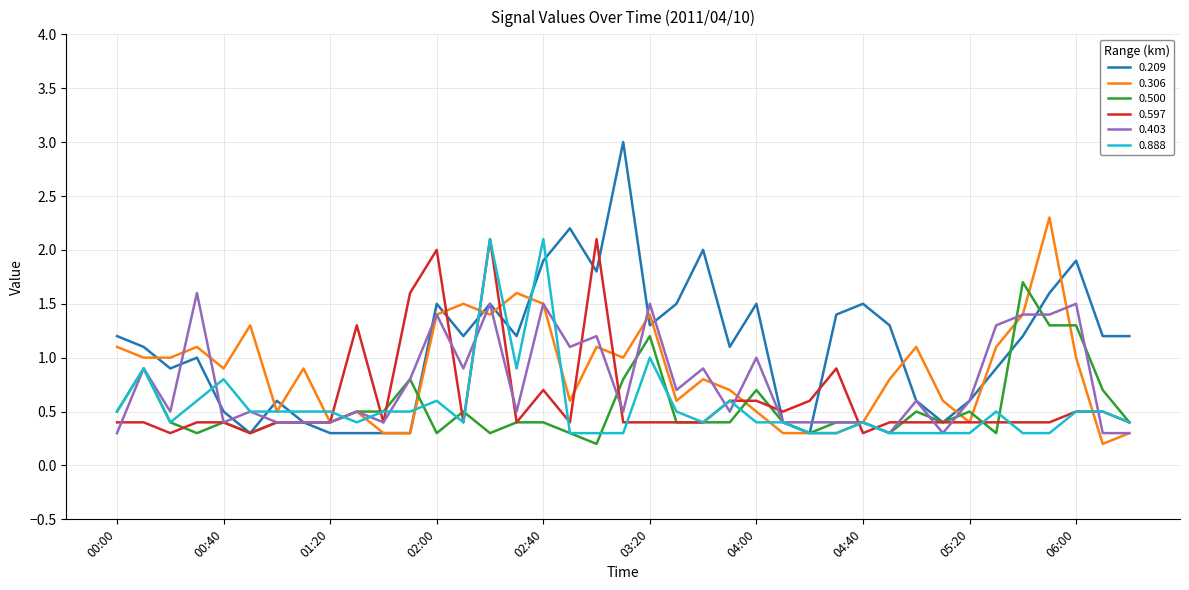

What is the lowest value of the 0.597 series?

0.3